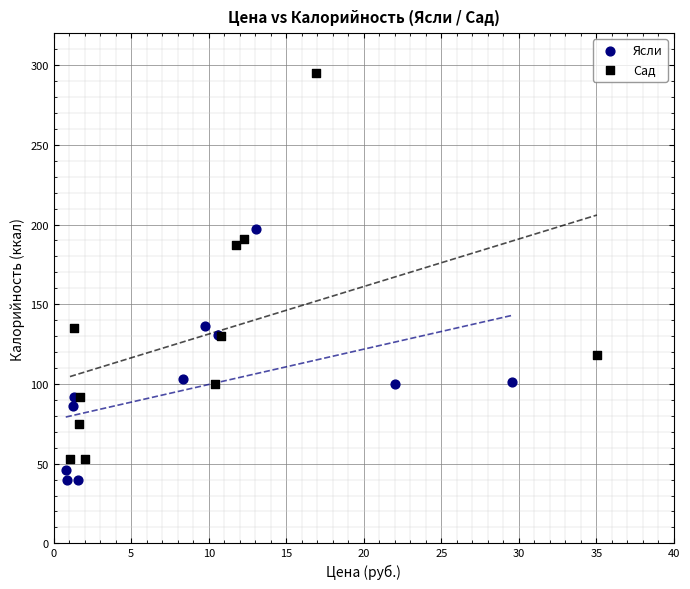

What are all the series names shown in the legend?

Ясли, Сад